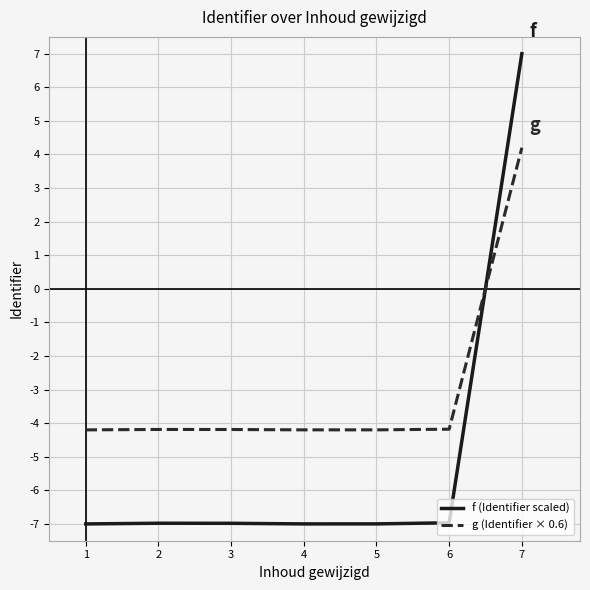

Is the value of g (Identifier × 0.6) at 5 greater than the value of f (Identifier scaled) at 5?

Yes